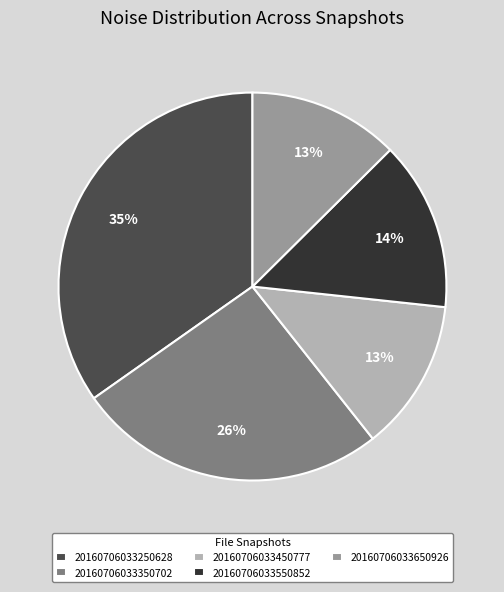

How many slices are in this pie chart?

5